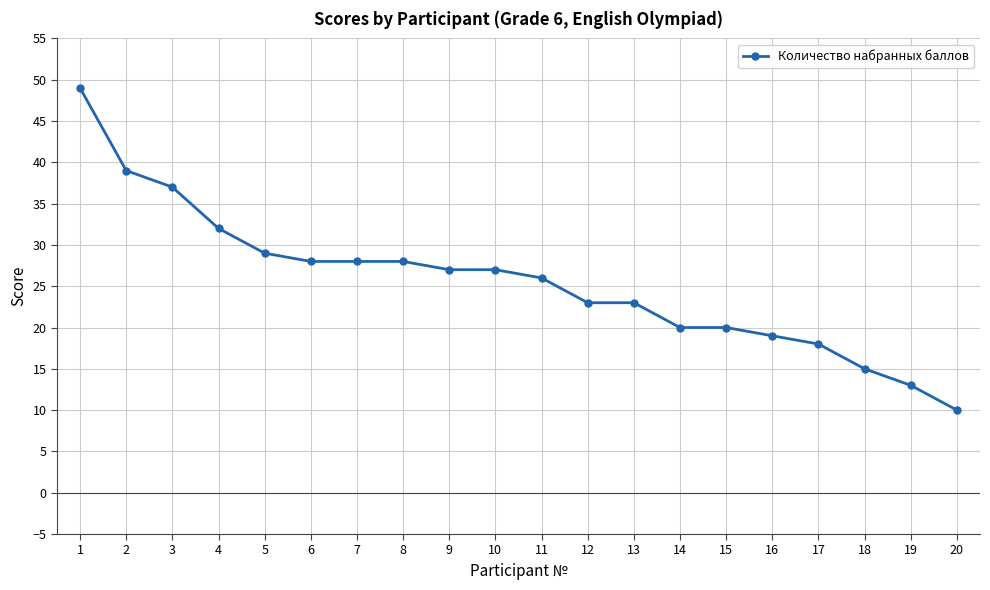

Approximately how many times larger is the value at 2 compared to 10?

1.4